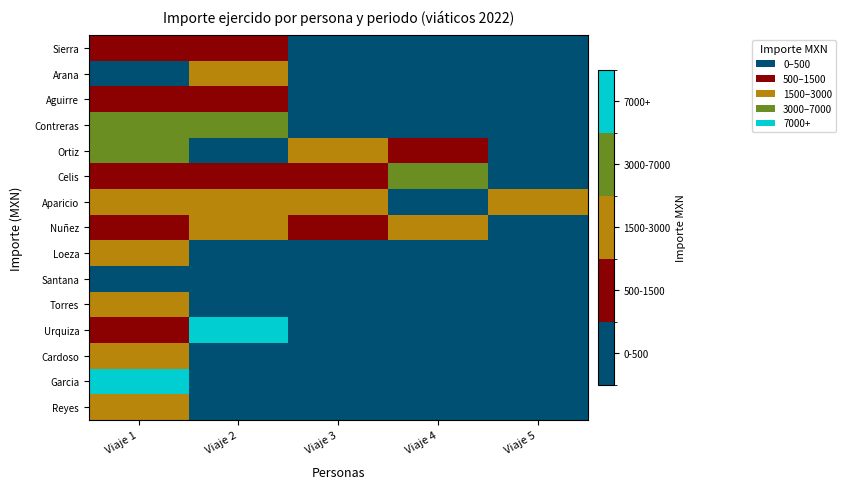

Which series has the largest total across all categories?

Urquiza